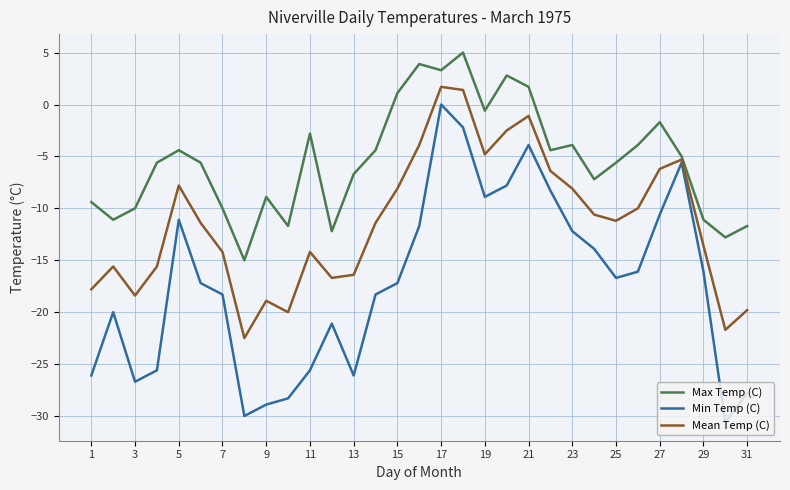

How many interior local peaks does the Max Temp (C) series have?

8